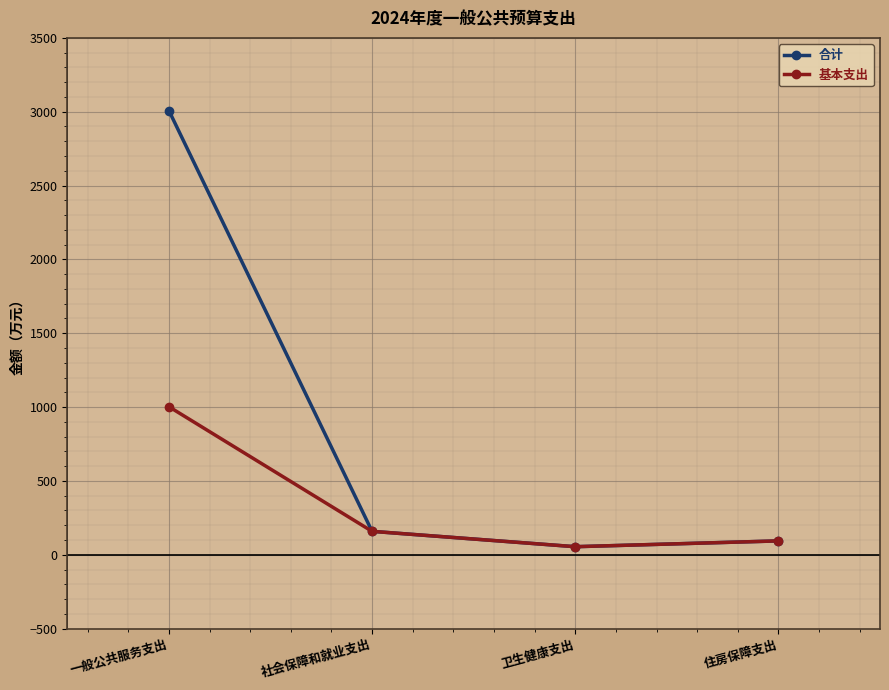

How many categories are shown in the chart?

4